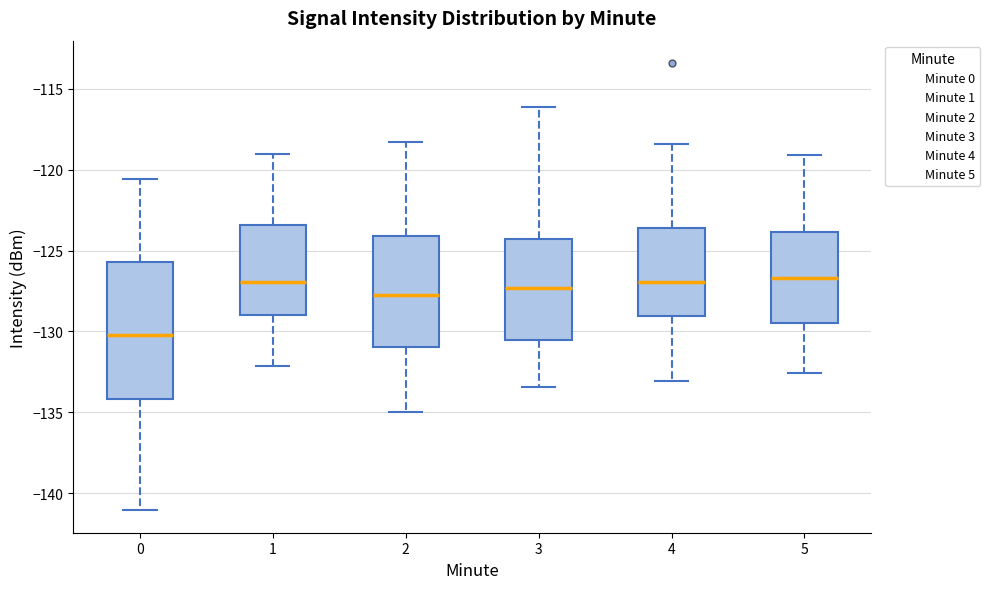

Which box has the lowest median line?

0